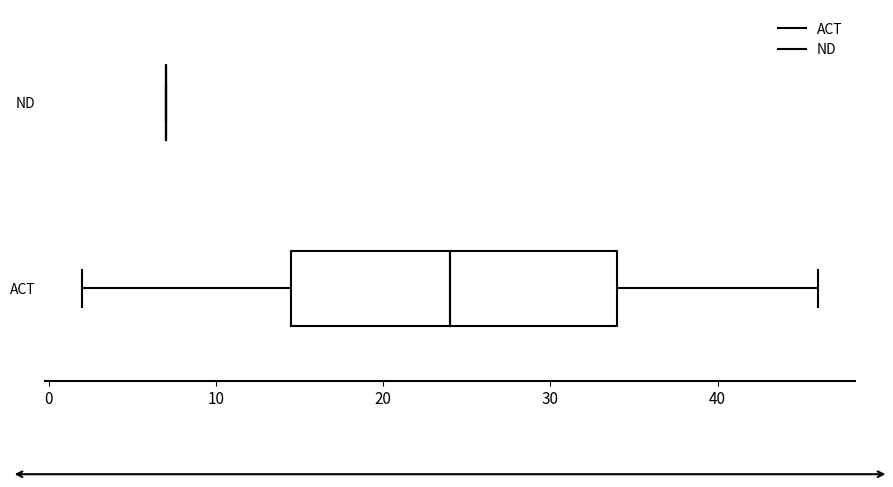

Which box is the widest, from its left edge to its right edge?

ACT